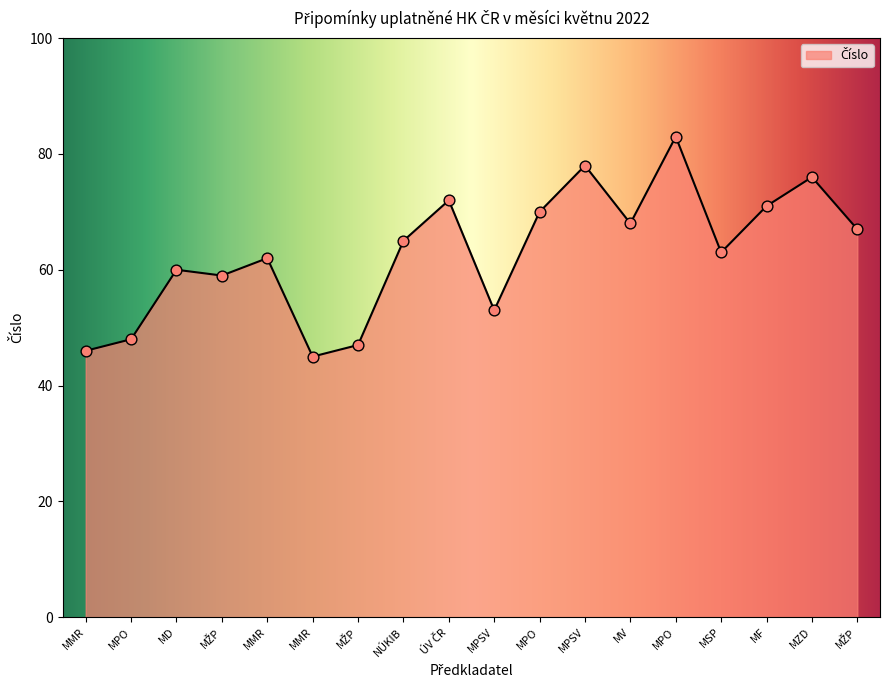

What is the ratio of the value at ÚV ČR to the value at MPO?

1.0